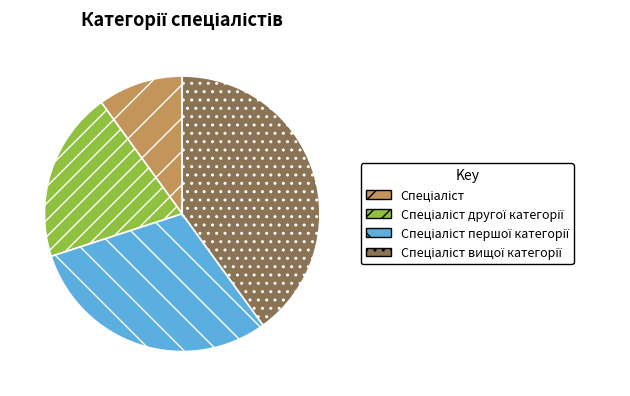

Is there any slice that represents more than half of the pie?

No